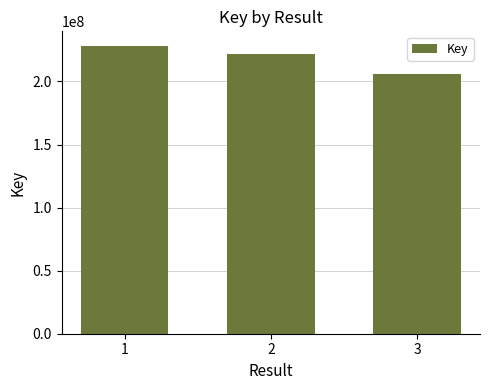

Reading left to right, extract all data points from this chart.

1=228302783	2=221641702	3=206282937